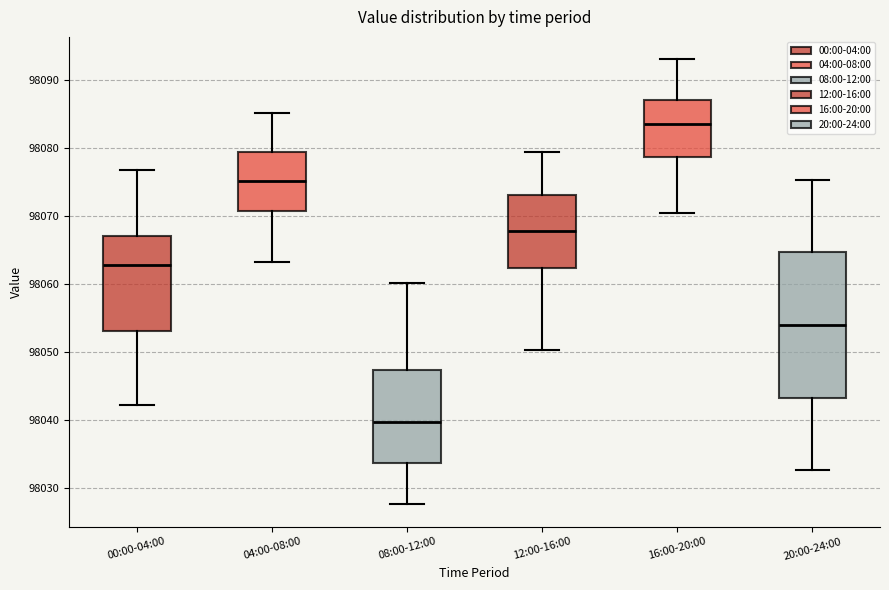

Reading left to right, read every box against the y-axis: the position of its median line, the range the box covers, and the ends of its whiskers. The values are not printed on the chart, so give them approximately, as read against the axis.

00:00-04:00: median 98063, box 98053 to 98067, whiskers 98042 to 98077
04:00-08:00: median 98075, box 98071 to 98079, whiskers 98063 to 98085
08:00-12:00: median 98040, box 98034 to 98047, whiskers 98028 to 98060
12:00-16:00: median 98068, box 98062 to 98073, whiskers 98050 to 98079
16:00-20:00: median 98084, box 98079 to 98087, whiskers 98071 to 98093
20:00-24:00: median 98054, box 98043 to 98065, whiskers 98033 to 98075